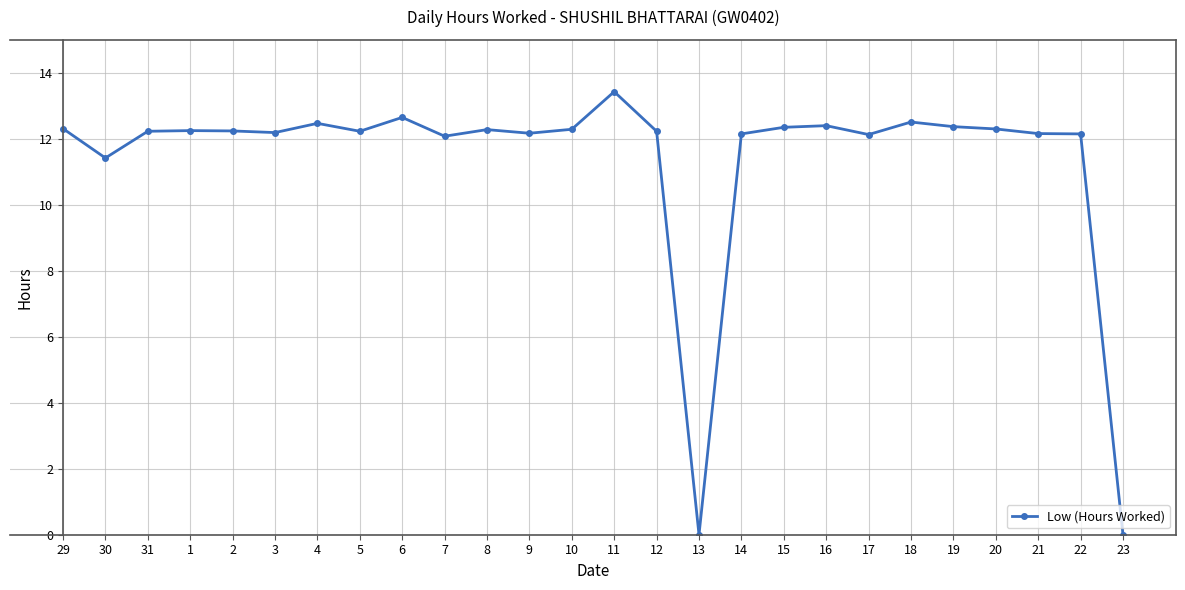

True or false: the data has more than 1 interior local peaks.

True